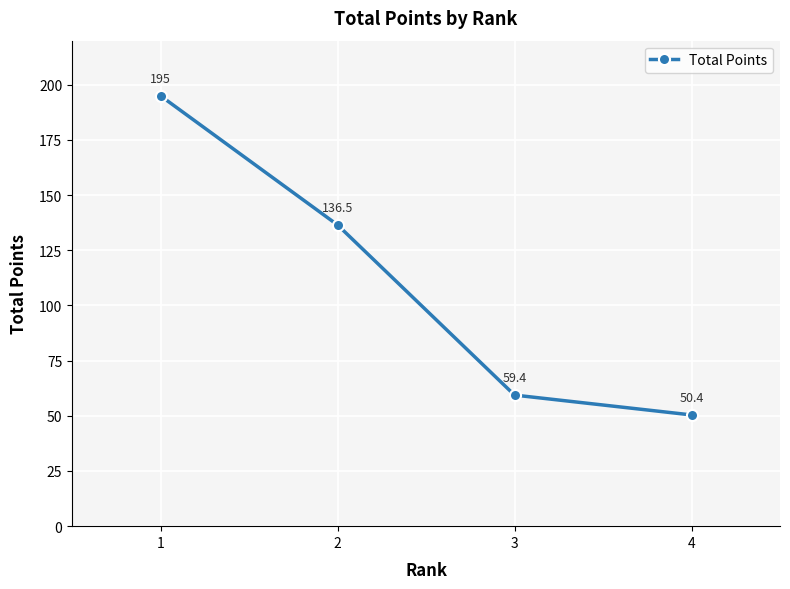

What is the difference between the maximum and minimum values?

144.6